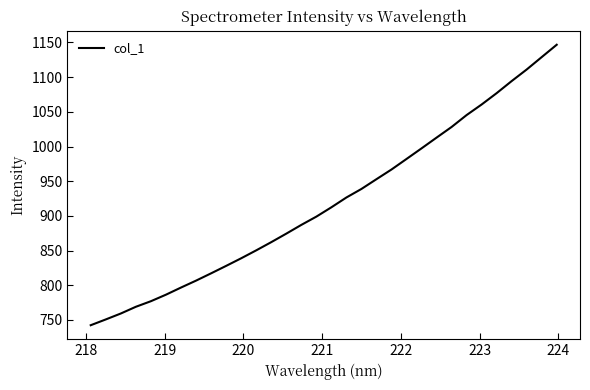

What is the maximum value shown in the chart?

1146.7